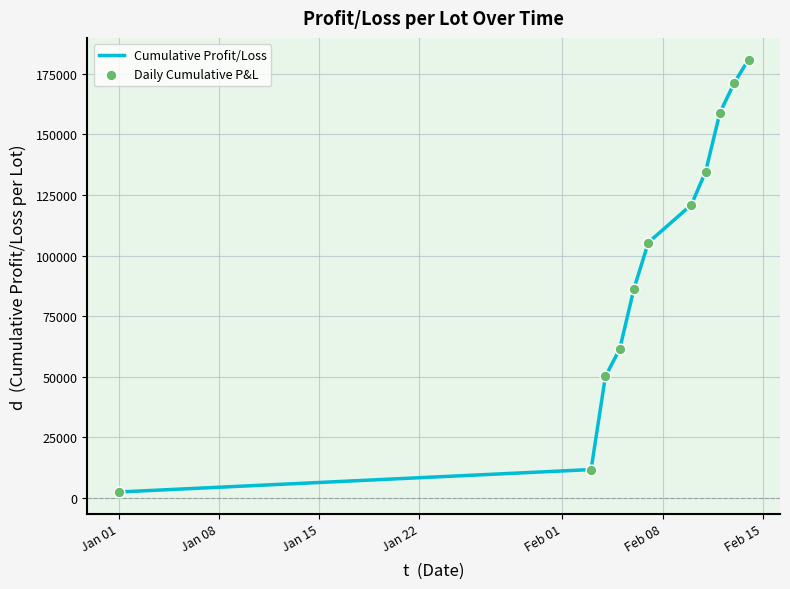

What is the maximum value shown in the chart?

180800